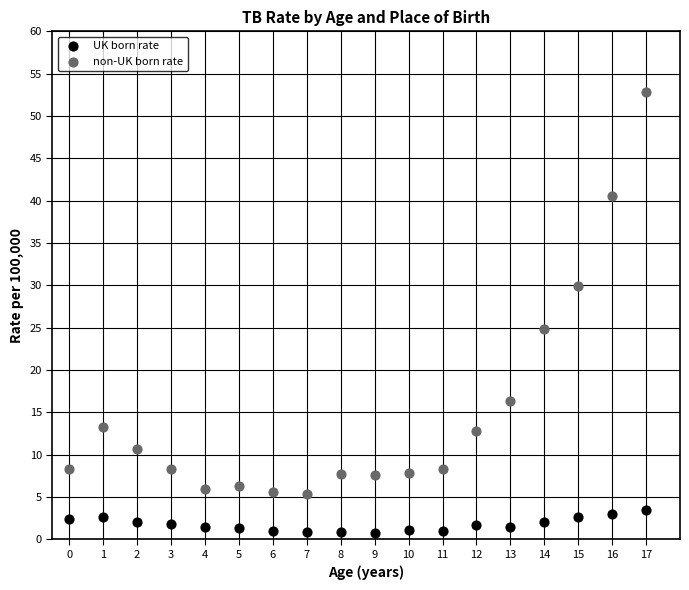

Which series contains the highest Y value?

non-UK born rate